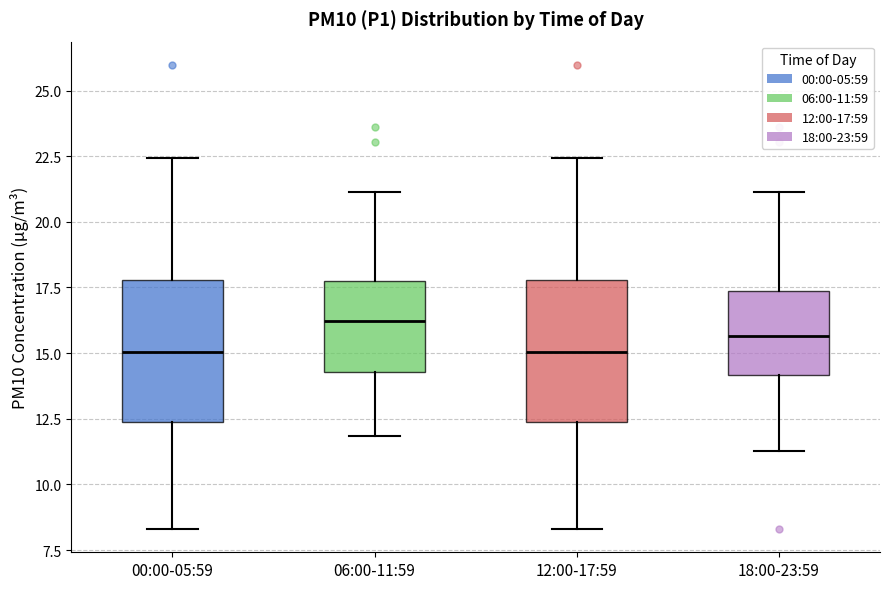

Where does the median line of the box for 18:00-23:59 sit on the y-axis? The values are not printed on the chart, so give them approximately, as read against the axis.

15.5